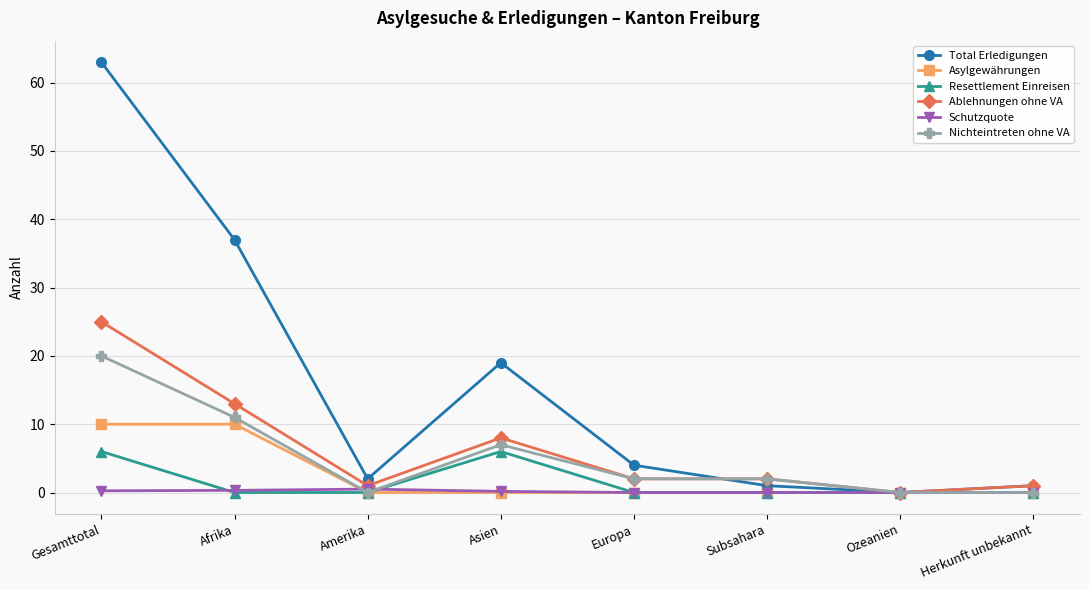

What is the label of the 3rd point from the left?

Amerika